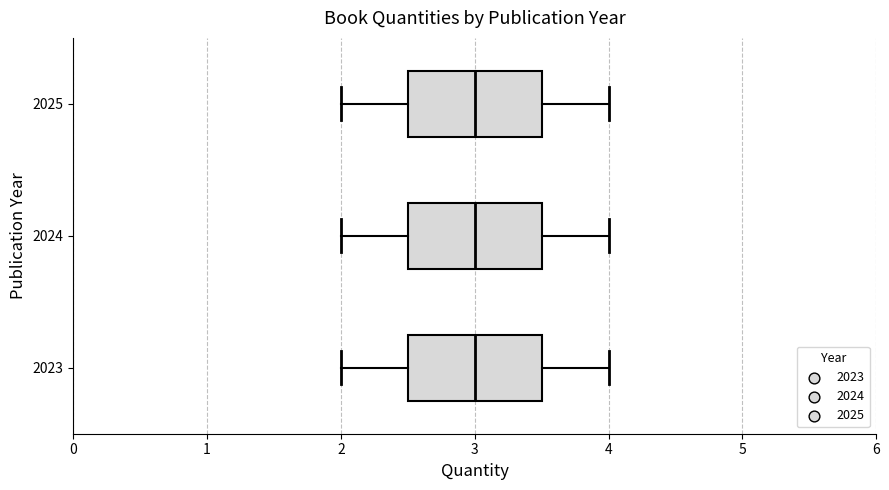

Reading bottom to top, read every box against the x-axis: the position of its median line, the range the box covers, and the ends of its whiskers. The values are not printed on the chart, so give them approximately, as read against the axis.

2023: median 3.0, box 2.5 to 3.5, whiskers 2.0 to 4.0
2024: median 3.0, box 2.5 to 3.5, whiskers 2.0 to 4.0
2025: median 3.0, box 2.5 to 3.5, whiskers 2.0 to 4.0